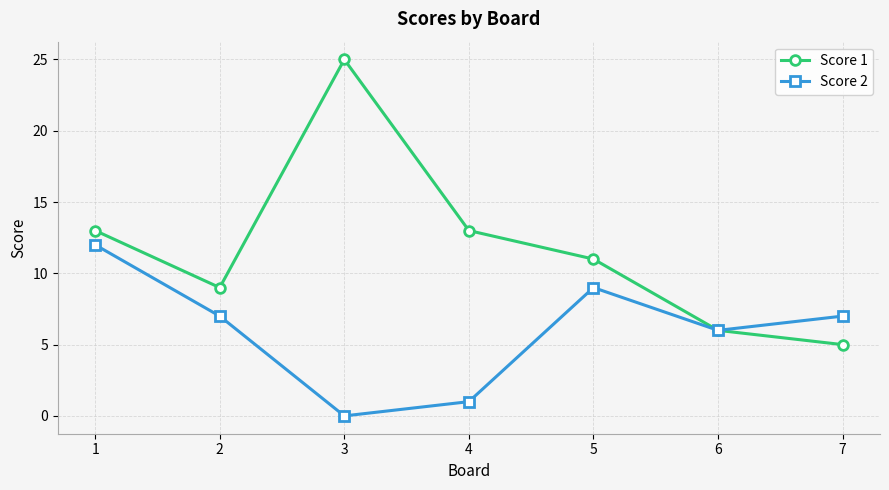

Read the Score 1 value at 7, to the nearest 5.

5